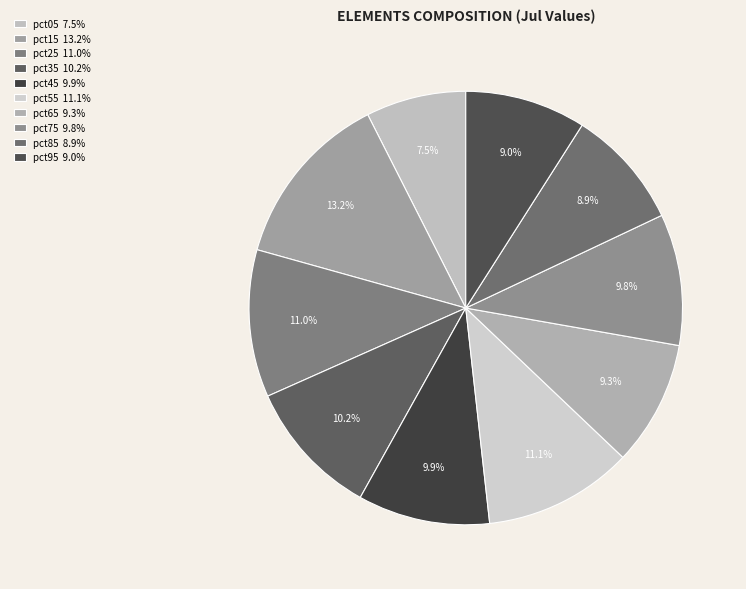

Count the number of slices in the pie.

10